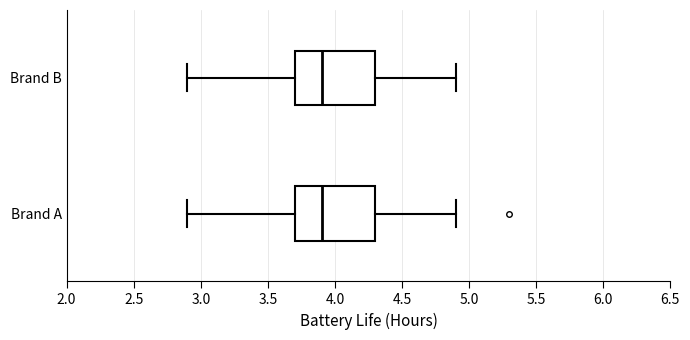

Reading bottom to top, transcribe this box plot: for each box, give where its median line is, the range the box spans, and where its two whiskers end, as read against the x-axis. The values are not printed on the chart, so give them approximately, as read against the axis.

Brand A: median 3.9, box 3.7 to 4.3, whiskers 2.9 to 4.9
Brand B: median 3.9, box 3.7 to 4.3, whiskers 2.9 to 4.9